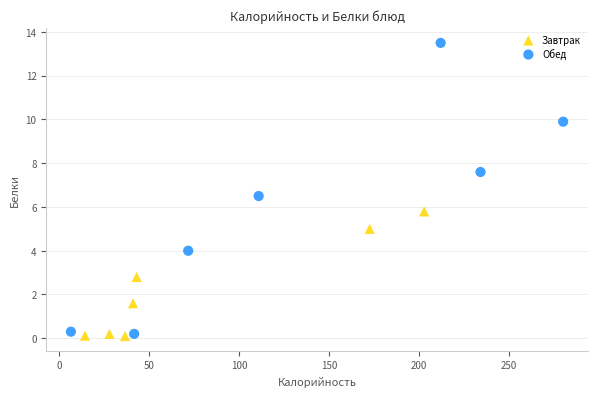

Which series reaches the maximum Y coordinate?

Обед